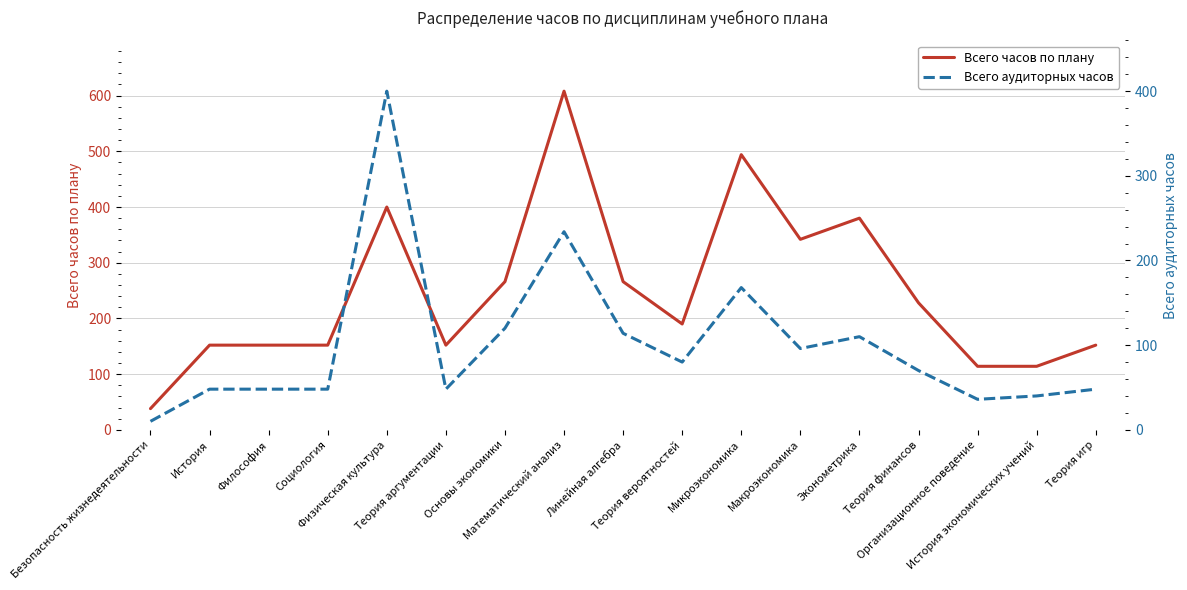

At how many categories does at least one series exceed 164?

9